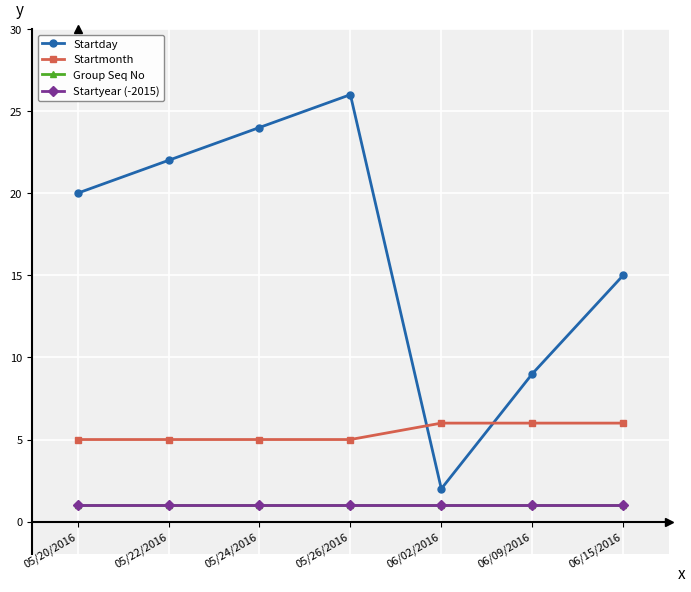

Reading right to left, what are all the values shown in this chart?

Startday: 15	9	2	26	24	22	20
Startmonth: 6	6	6	5	5	5	5
Group Seq No: 1	1	1	1	1	1	1
Startyear (-2015): 1	1	1	1	1	1	1